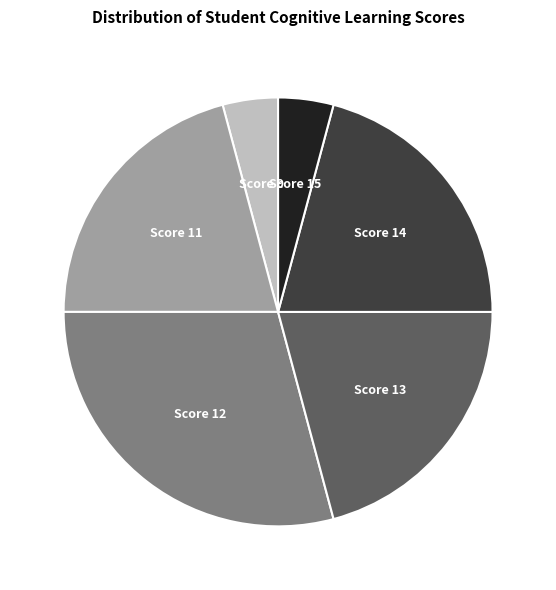

Is there any slice that represents more than half of the pie?

No